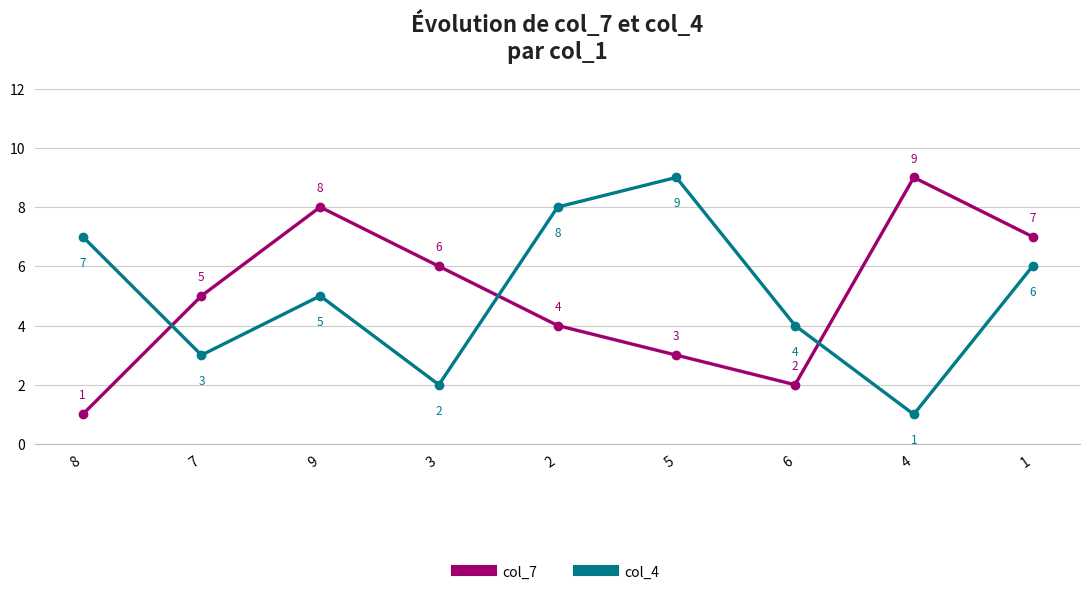

Where is col_4 nearest to the value 5?

9